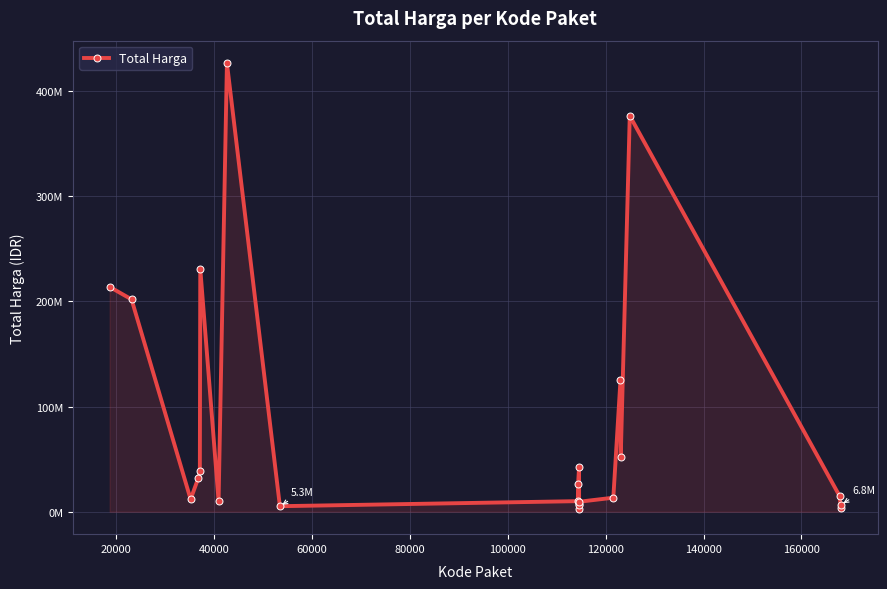

Does the chart have visible grid lines?

Yes